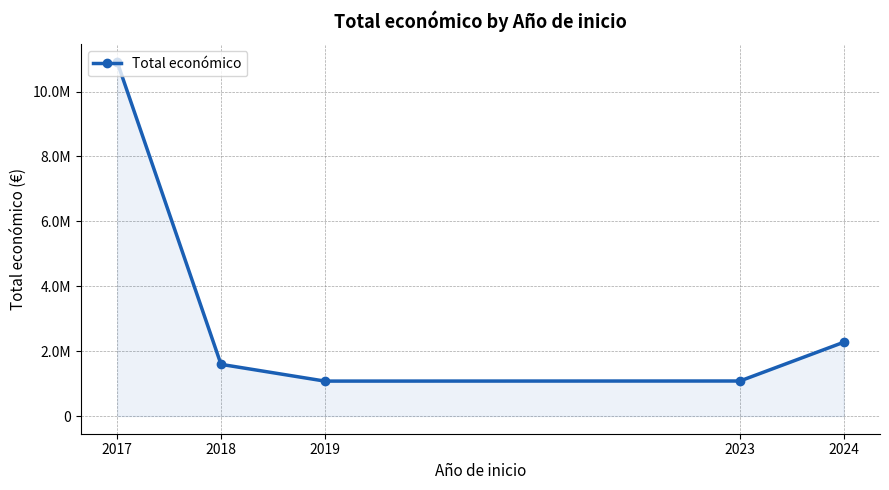

Reading left to right, what are all the values shown in this chart?

10910166	1592816	1076519	1079326	2273493